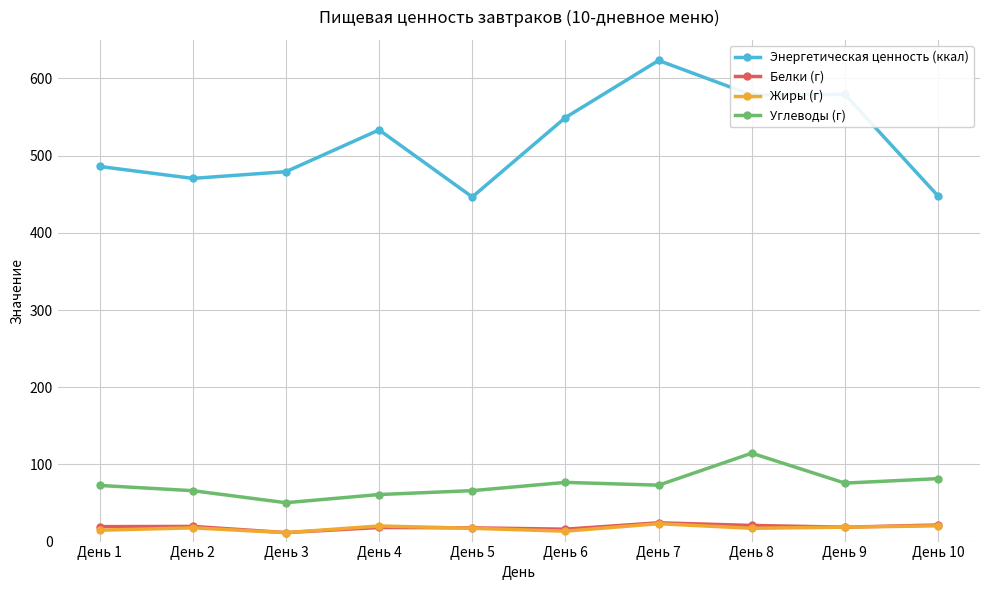

At how many categories does at least one series exceed 523?

5